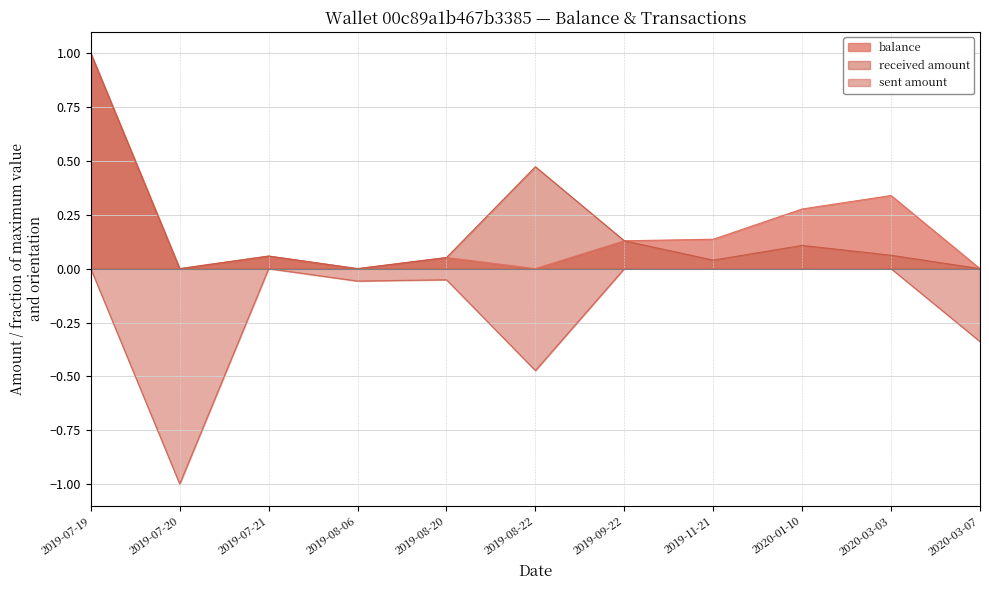

The value of sent amount at 2019-07-19 is -0.0. True or false?

True